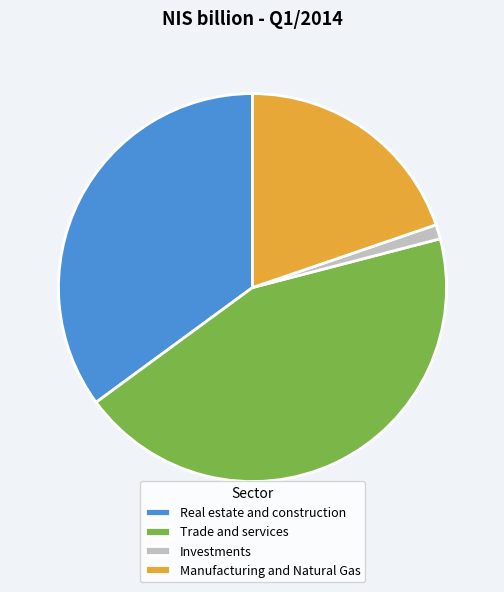

What is the ratio of the value at Manufacturing and Natural Gas to the value at Investments?

16.5